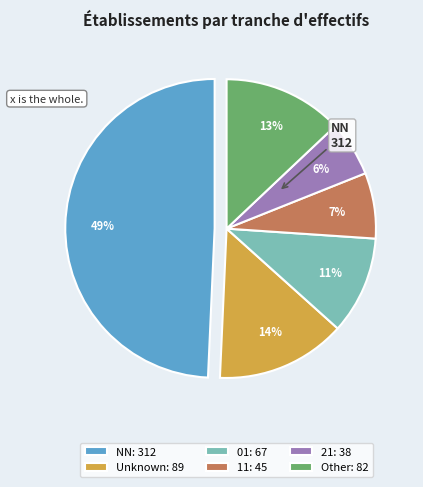

To the nearest percent, what is the difference between the largest and smallest slice percentages?

43%